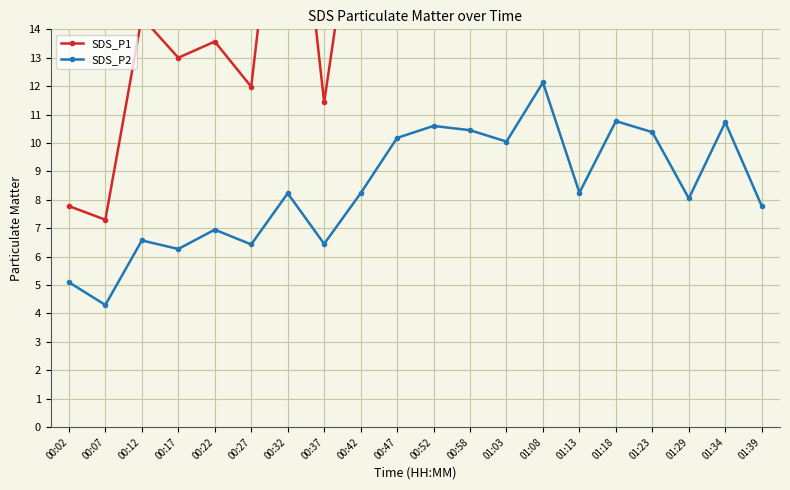

Rank the series at 00:42 from lowest to highest value.

SDS_P2, SDS_P1